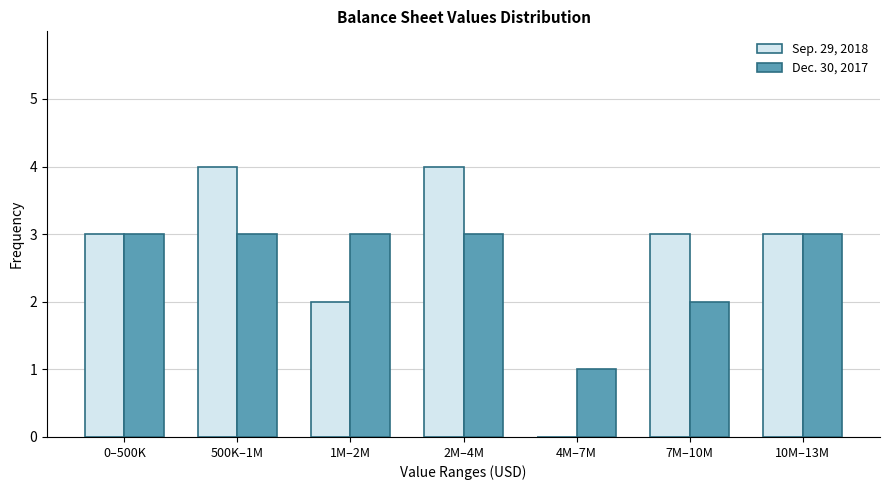

Reading left to right, transcribe all the data shown in this chart.

Sep. 29, 2018: 0–500K=3	500K–1M=4	1M–2M=2	2M–4M=4	4M–7M=0	7M–10M=3	10M–13M=3
Dec. 30, 2017: 0–500K=3	500K–1M=3	1M–2M=3	2M–4M=3	4M–7M=1	7M–10M=2	10M–13M=3